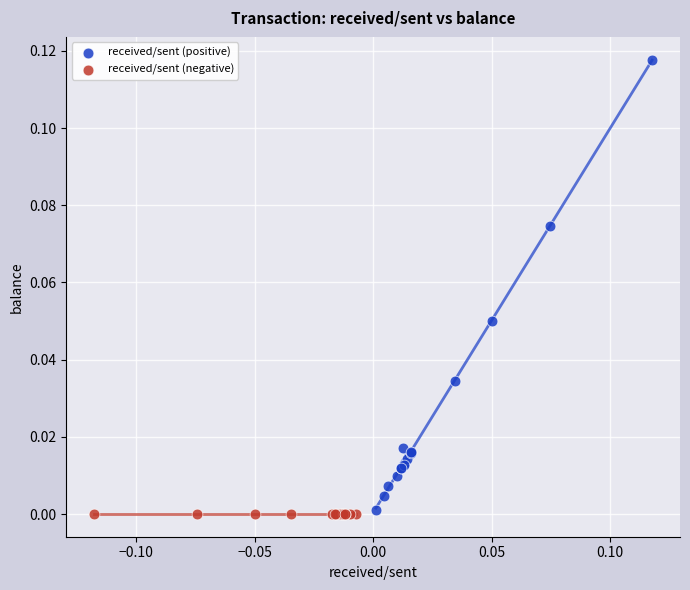

Which series contains the highest Y value?

received/sent (positive)